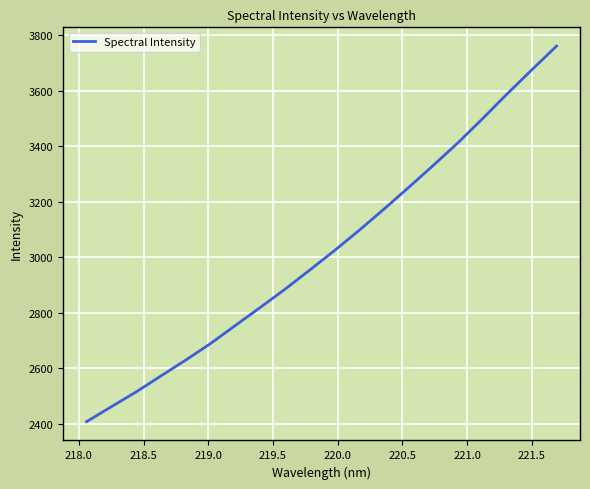

What is the greatest value displayed?

3761.1